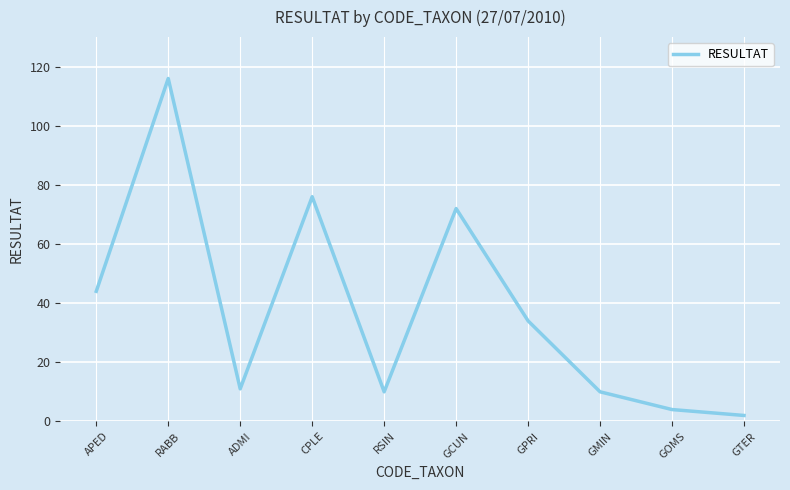

Approximately how many times larger is the value at GTER compared to RSIN?

0.2